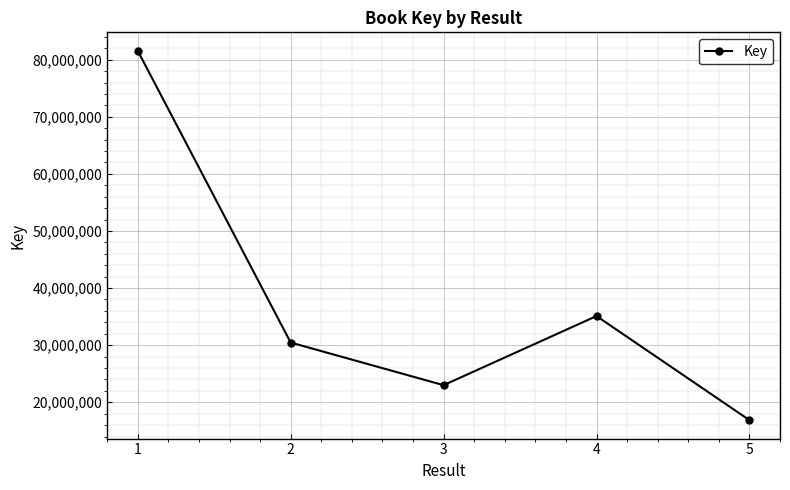

The value at 2 is 51327606. True or false?

False